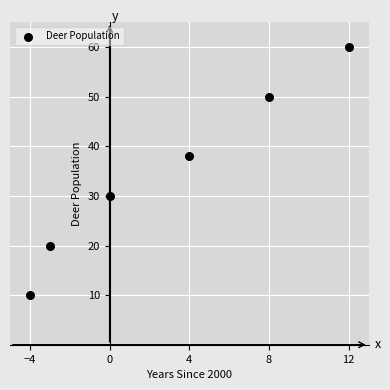

What is the average Y value?

35